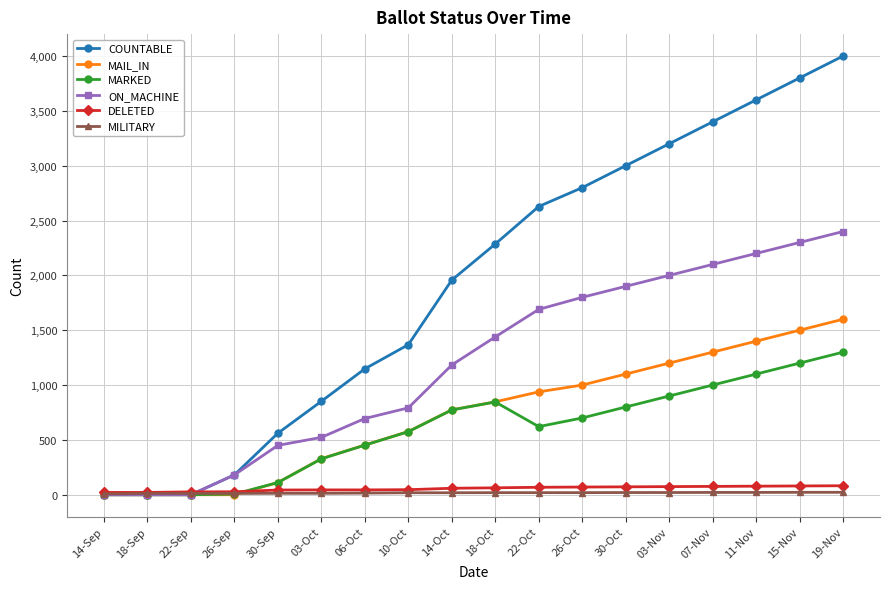

What is the label of the 2nd point from the left?

18-Sep